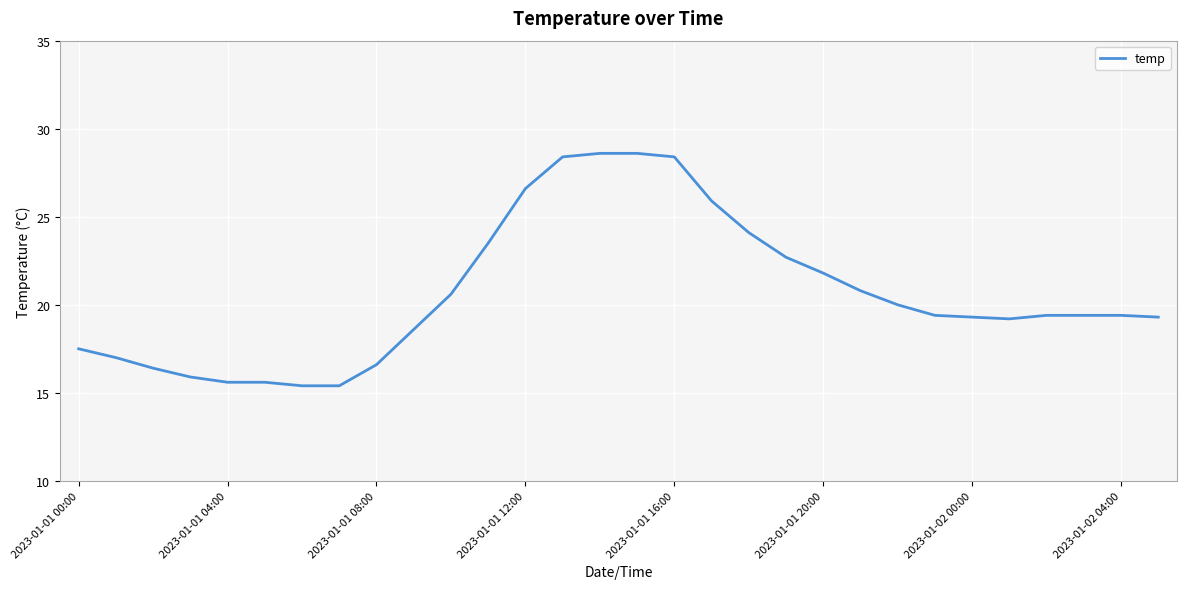

What is the greatest value displayed?

28.6